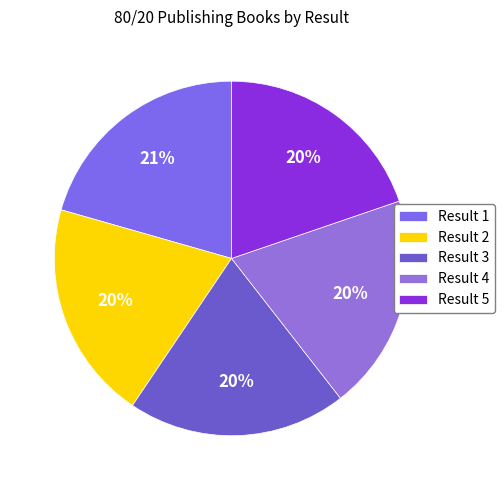

Does any single category account for the majority?

No